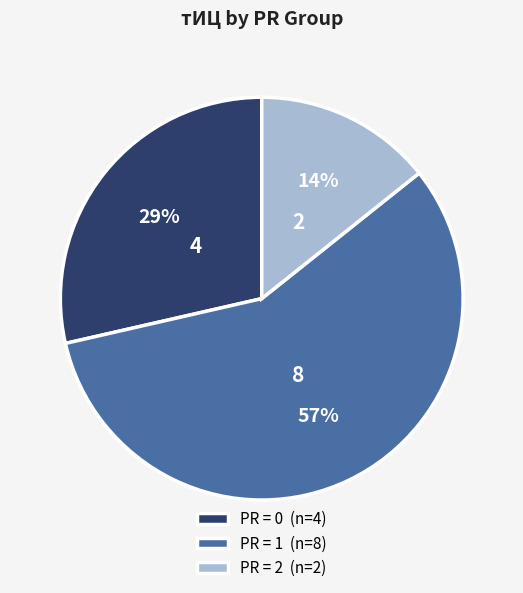

Between PR = 1 (n=8) and PR = 2 (n=2), which is larger?

PR = 1 (n=8)